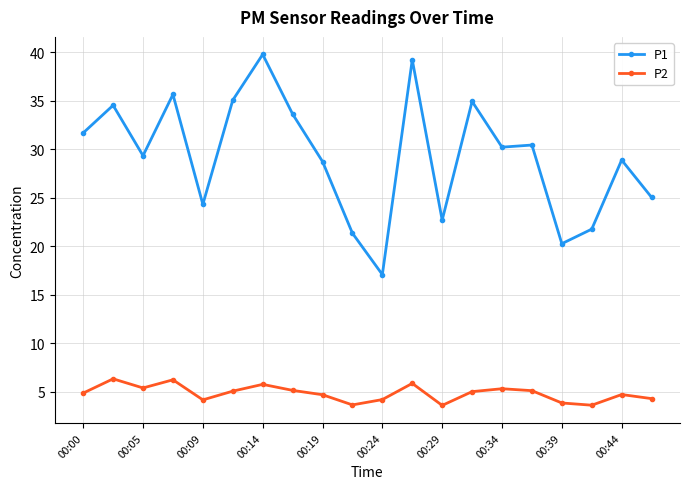

True or false: P1 has more than 1 points higher than both neighbors.

True